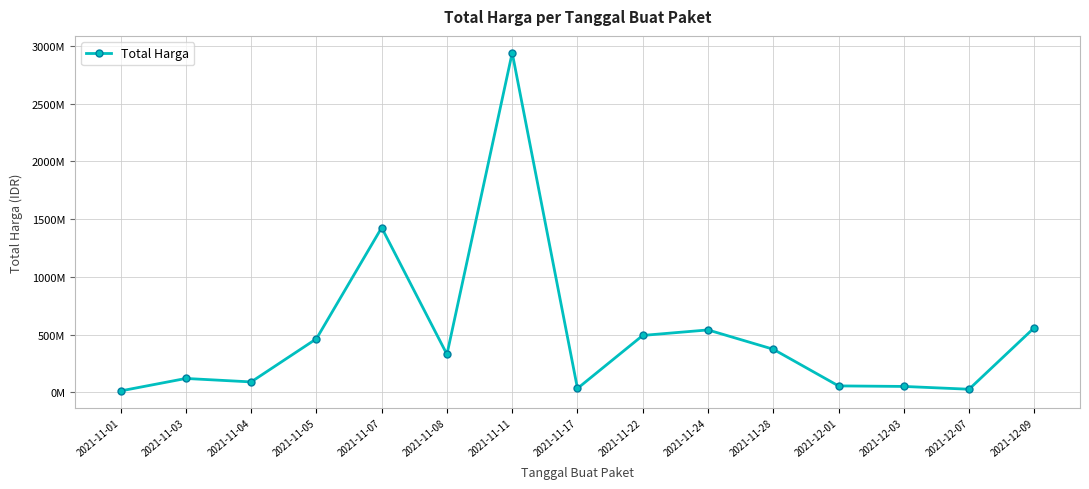

True or false: the data shows 2938963240 at 2021-11-11.

True